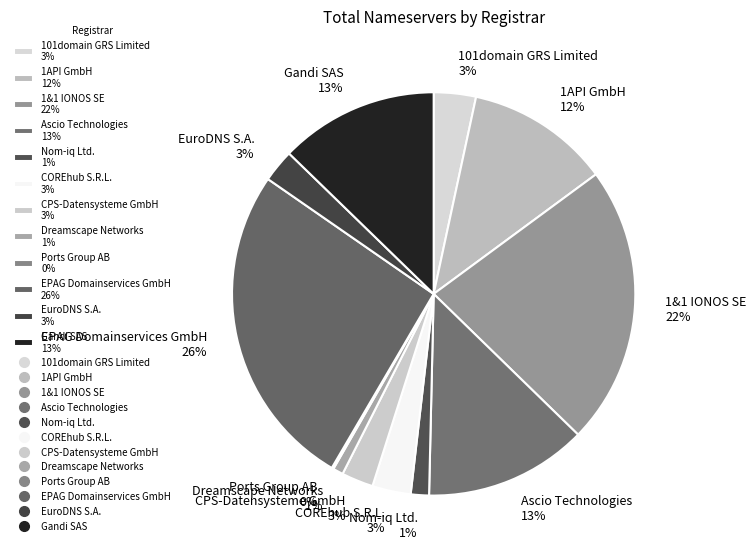

The EuroDNS S.A. 3% slice represents 3% of the pie. True or false?

True